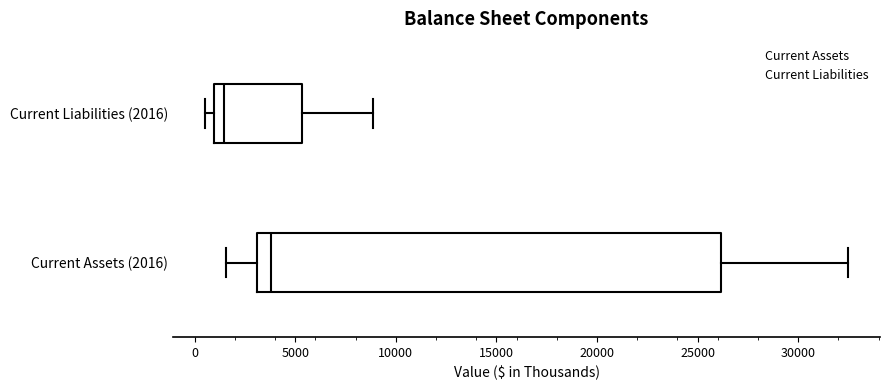

Reading bottom to top, transcribe this box plot: for each box, give where its median line is, the range the box spans, and where its two whiskers end, as read against the x-axis. The values are not printed on the chart, so give them approximately, as read against the axis.

Current Assets (2016): median 4000, box 3000 to 26000, whiskers 1500 to 32500
Current Liabilities (2016): median 1500, box 1000 to 5500, whiskers 500 to 9000